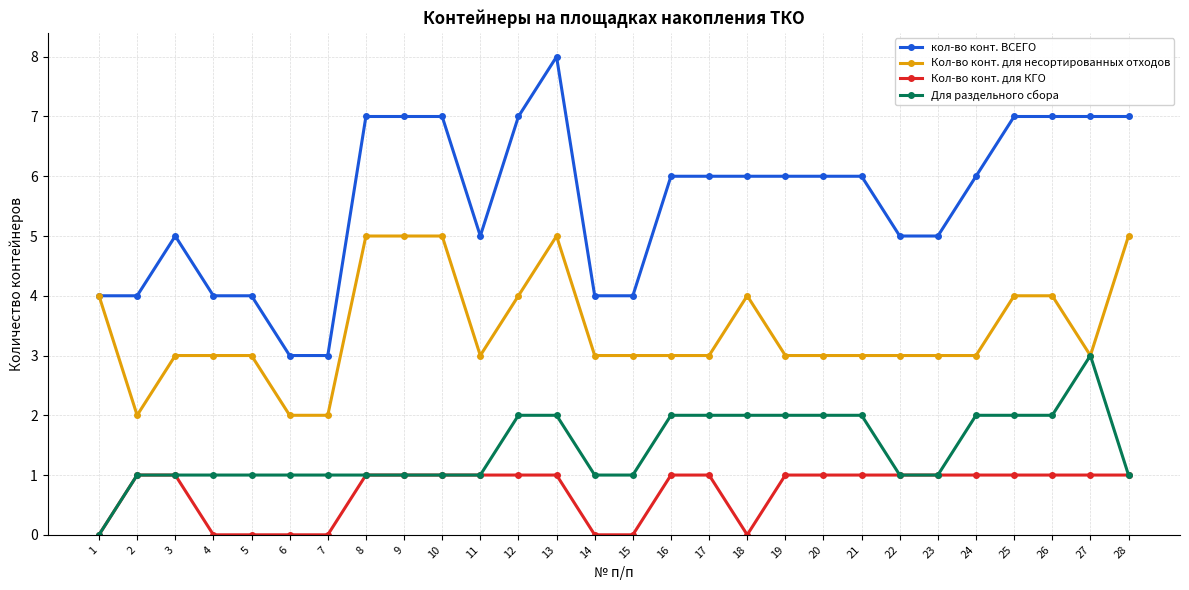

Rank the series by their maximum value, from lowest to highest.

Кол-во конт. для КГО, Для раздельного сбора, Кол-во конт. для несортированных отходов, кол-во конт. ВСЕГО